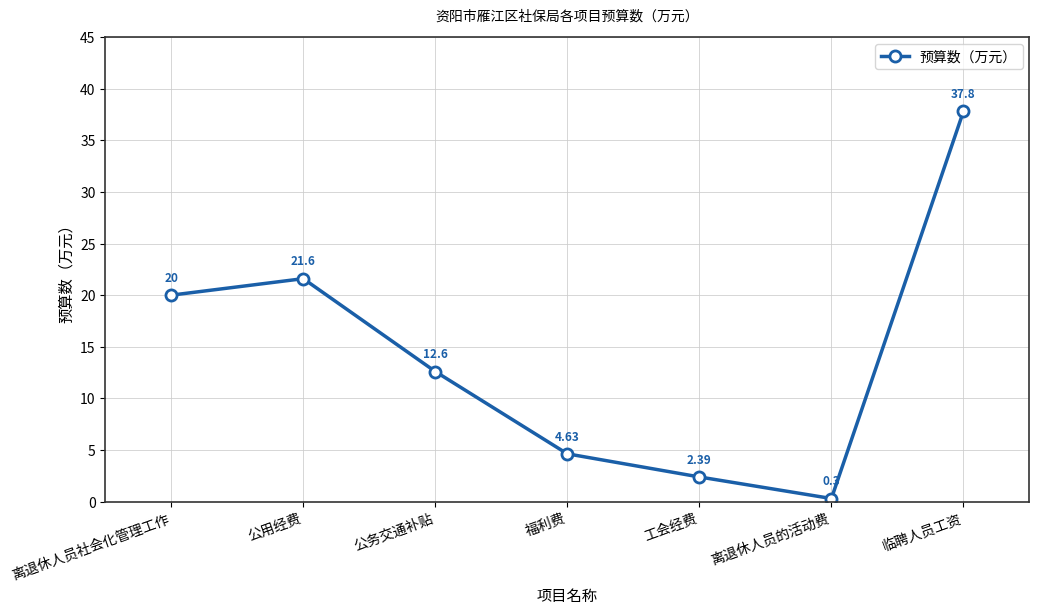

Is this an area chart (filled region under the line)?

No